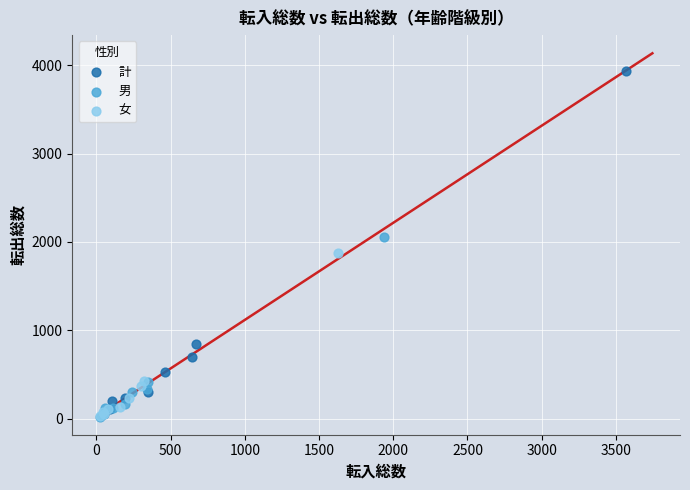

What are all the series names shown in the legend?

計, 男, 女